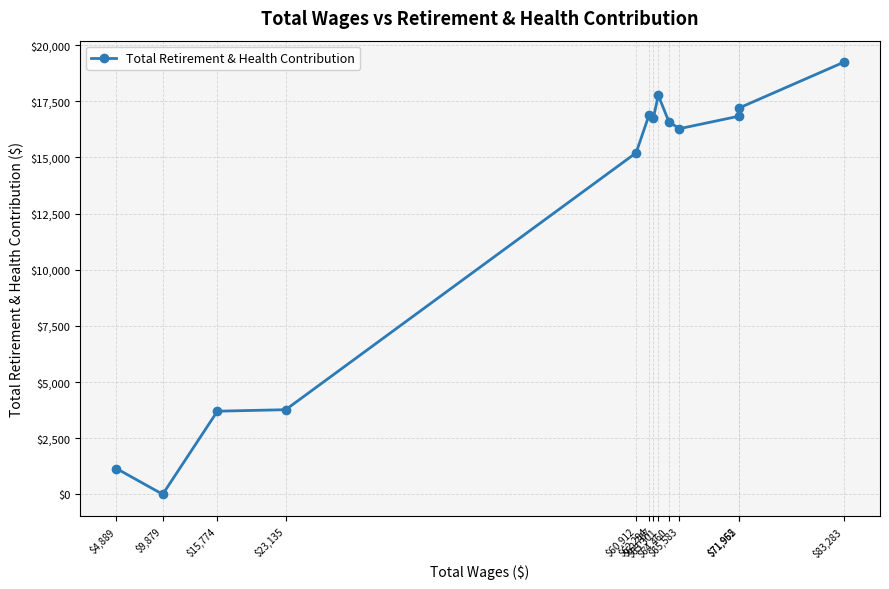

Reading right to left, what are all the values shown in this chart?

$4,889=1147	$9,879=0	$15,774=3701	$23,135=3767	$60,912=15208	$62,294=16878	$62,767=16748	$63,301=17766	$64,460=16580	$65,583=16284	$71,955=16836	$71,962=17196	$83,283=19241